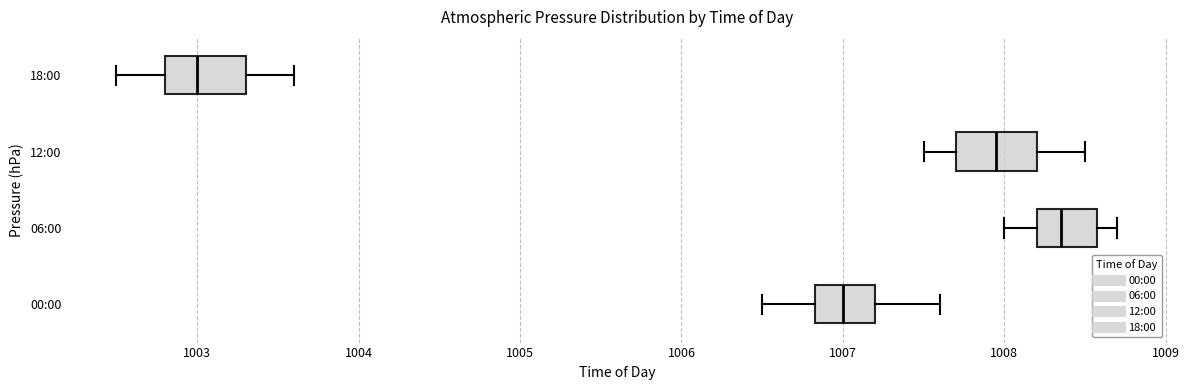

Which box's median line is the furthest to the left?

18:00